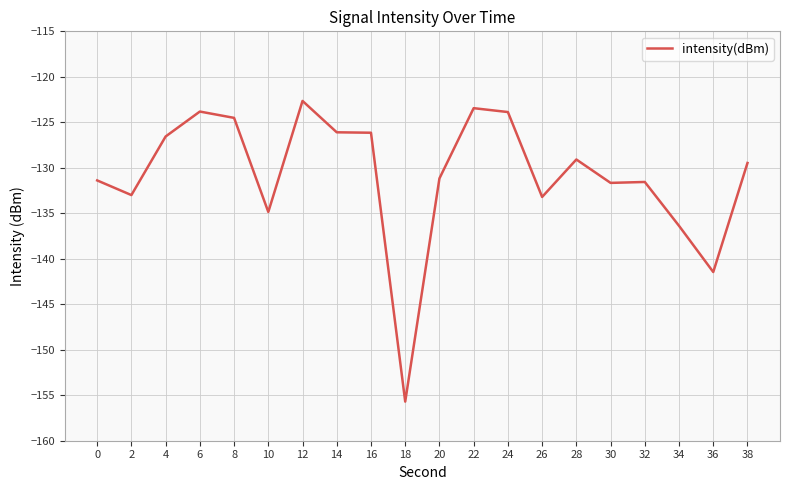

Read the value at 28.

-129.1